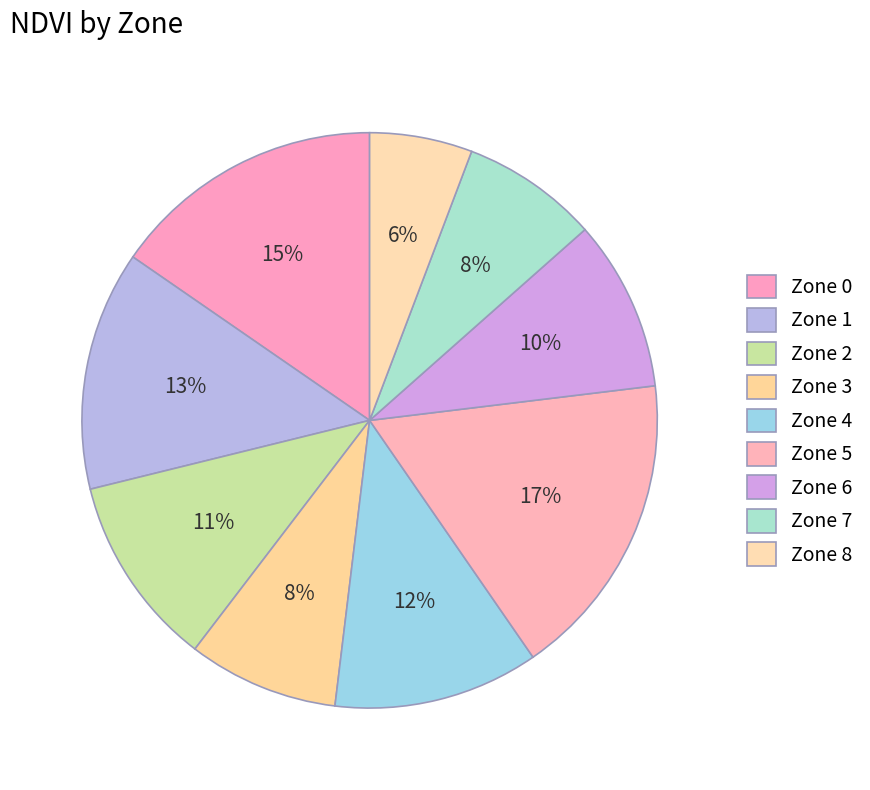

Is there any slice that represents more than half of the pie?

No